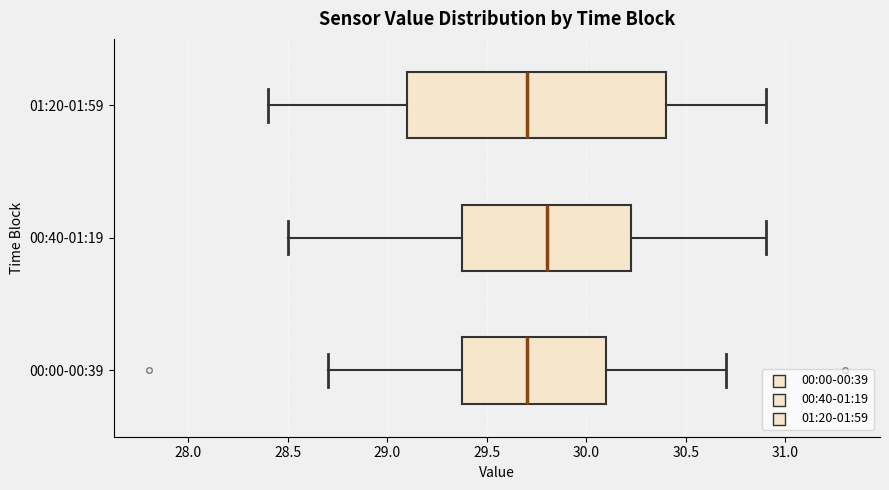

Which box's median line is the furthest to the right?

00:40-01:19